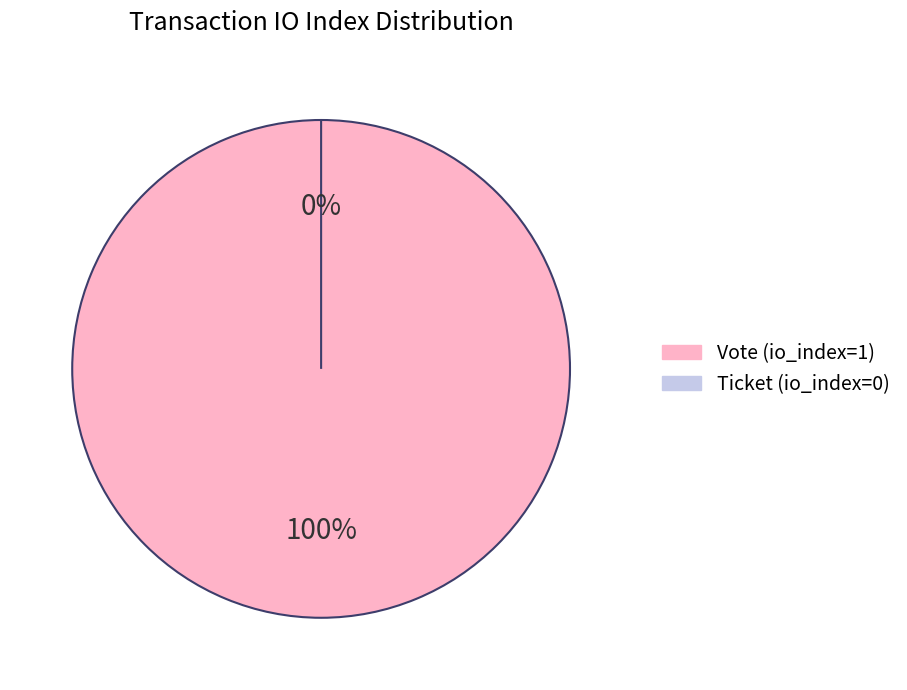

Combined, what portion of the pie is Ticket (io_index=0) and Vote (io_index=1)?

100.0%